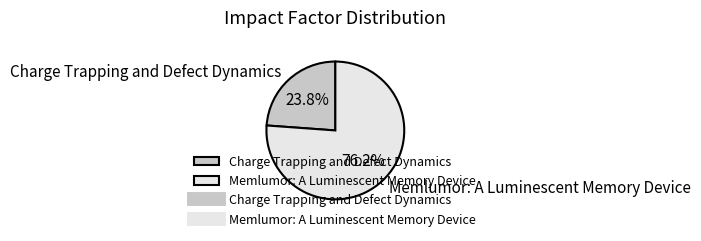

How much of the chart is everything except Memlumor: A Luminescent Memory Device?

23.8%